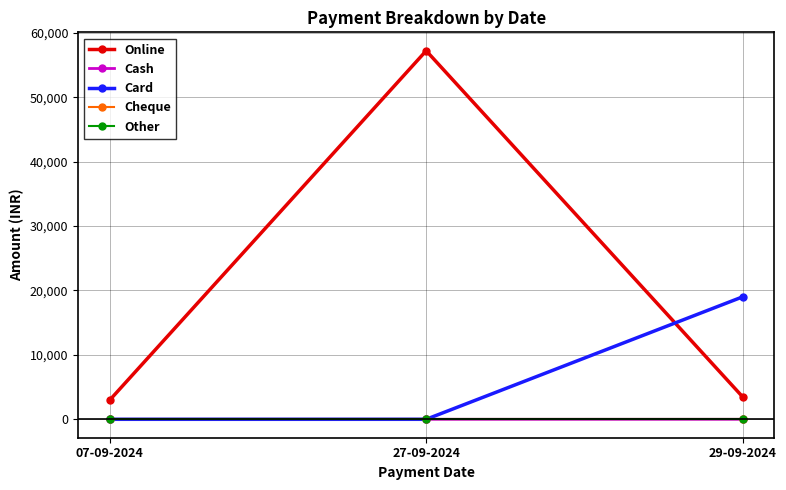

The value of Other at 27-09-2024 is 0. True or false?

True